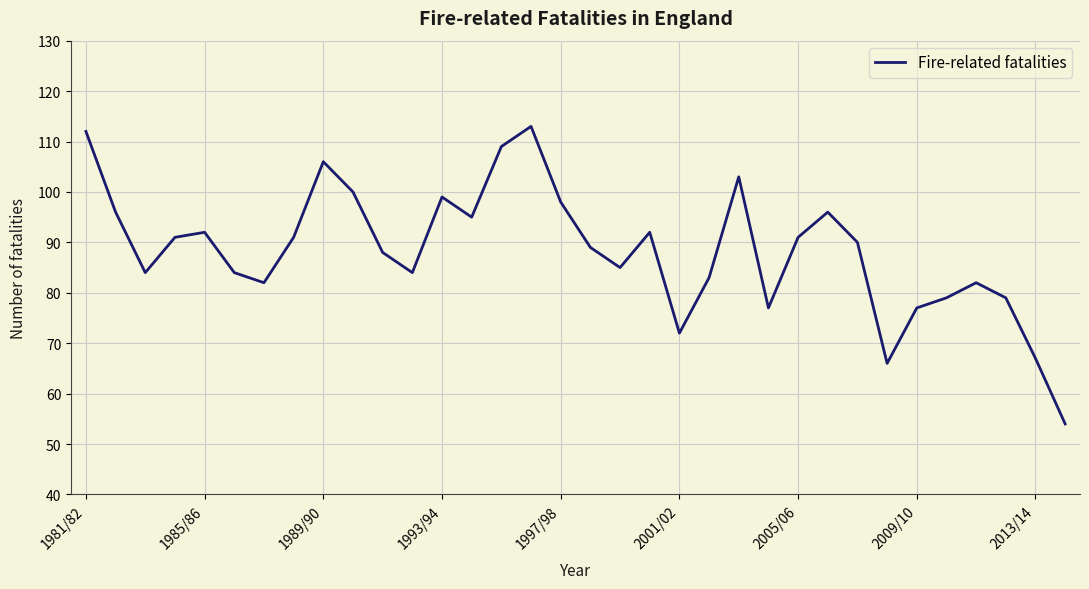

What is the minimum value shown in the chart?

54